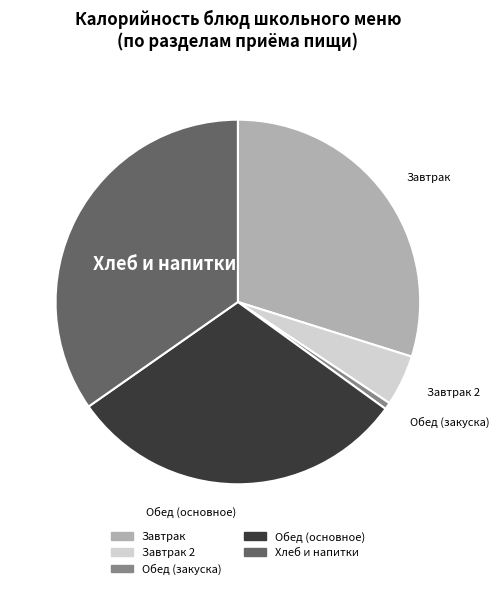

Which has a higher value, Завтрак 2 or Хлеб и напитки?

Хлеб и напитки